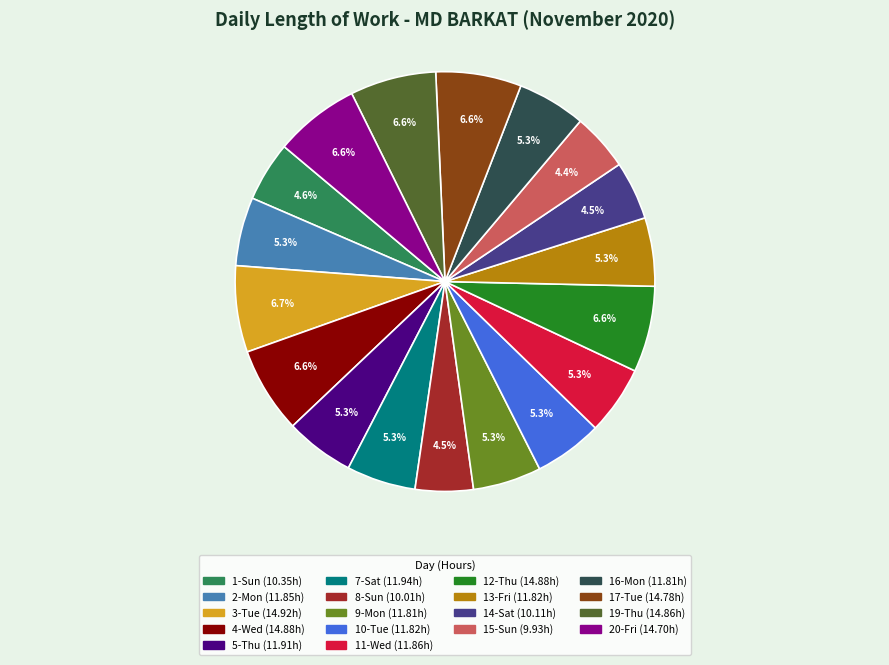

To the nearest percent, what is the average slice percentage?

6%